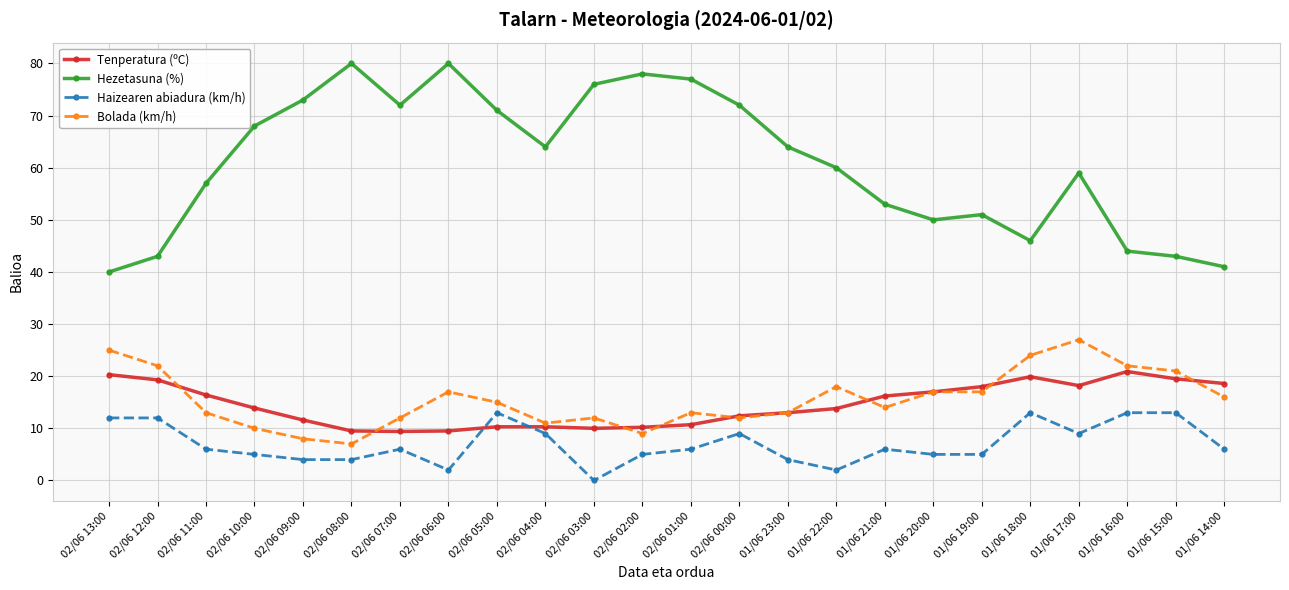

True or false: Hezetasuna (%) and Haizearen abiadura (km/h) cross at least once.

False